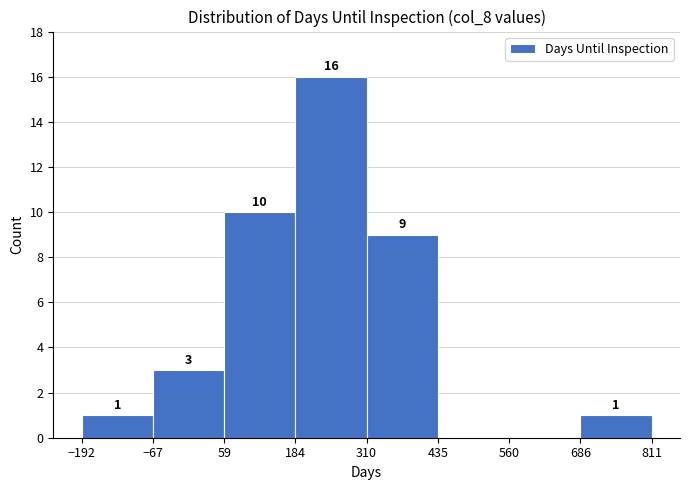

Over which range of the x-axis is the bar tallest?

184 to 310